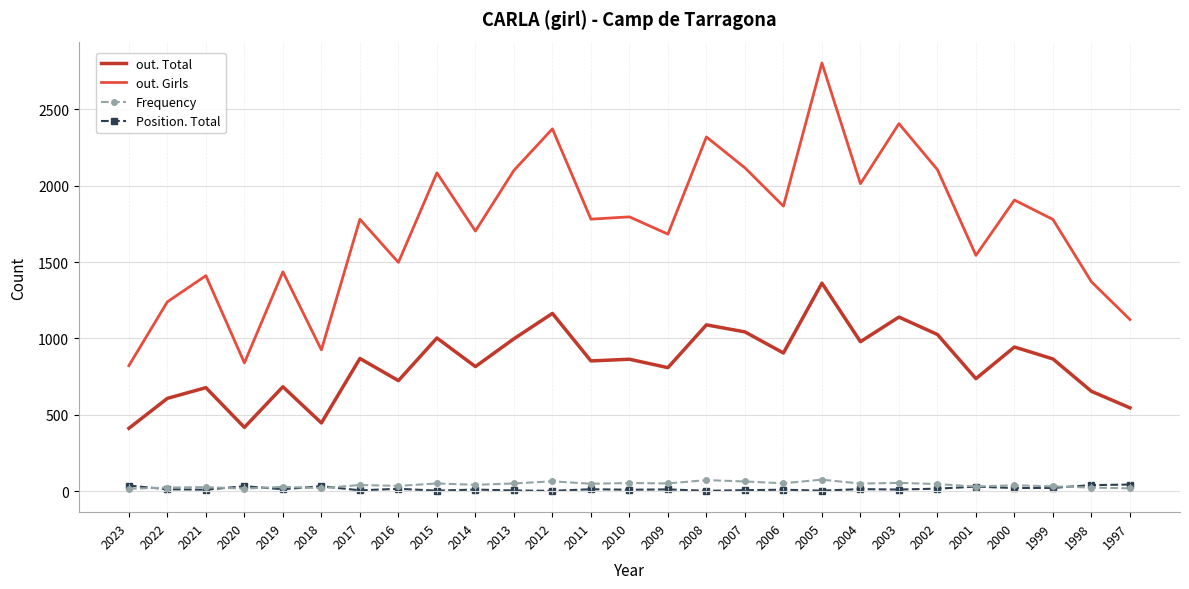

True or false: Frequency has more than 2 interior local peaks.

True